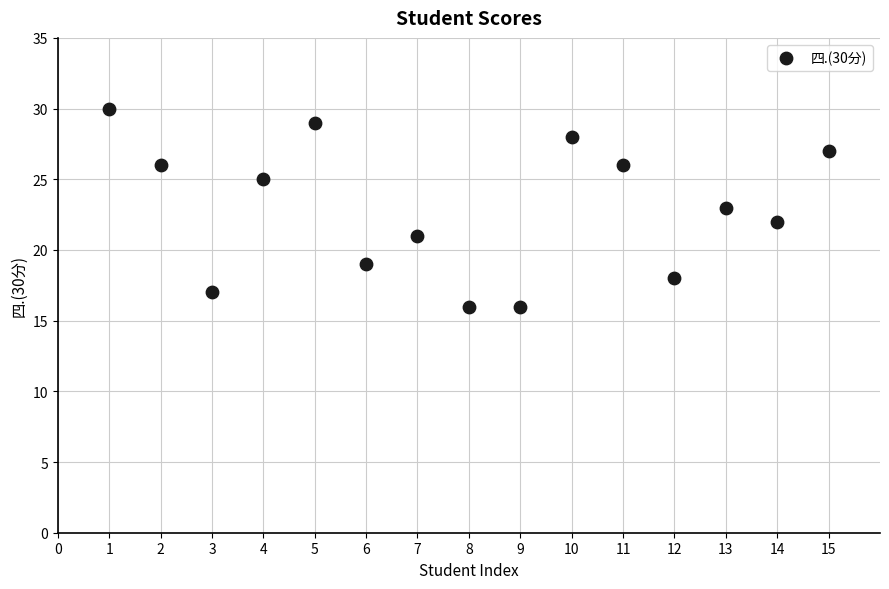

What is the range of Y values (max minus min)?

14